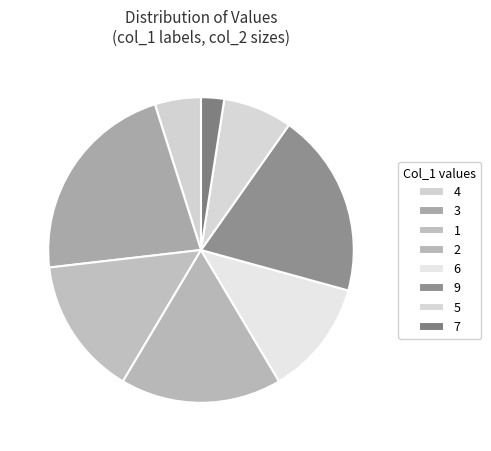

Do 7 and 6 together represent more than half of the pie?

No